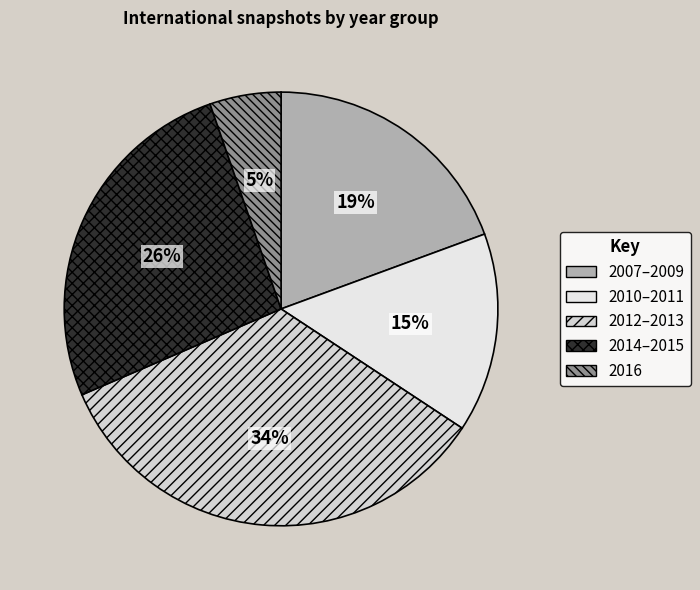

How many segments does this pie chart have?

5